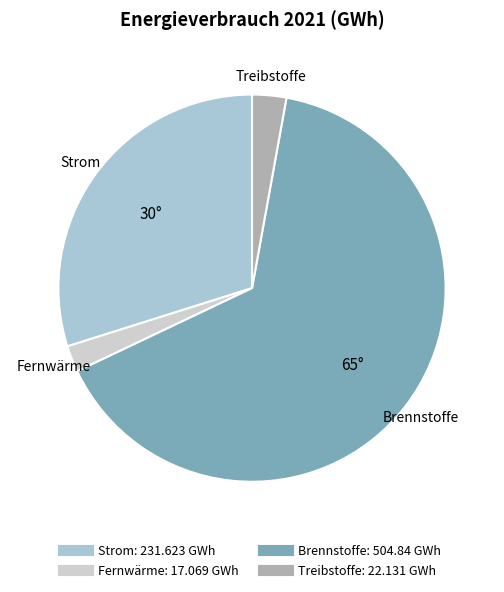

The Brennstoffe slice represents 79% of the pie. True or false?

False